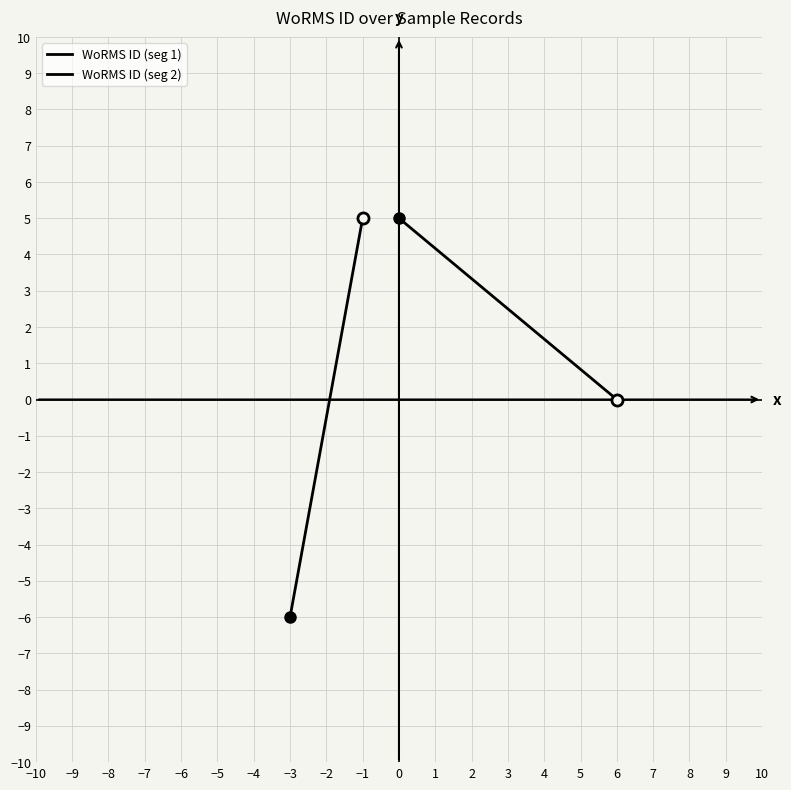

How many values in WoRMS ID (seg 2) are above zero?

1